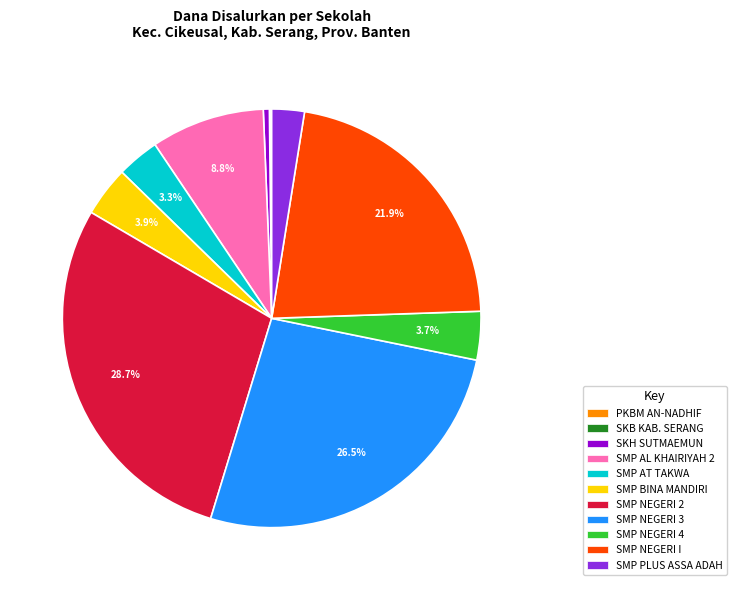

Combined, do SMP NEGERI 2 and SMP NEGERI 4 account for over 50%?

No